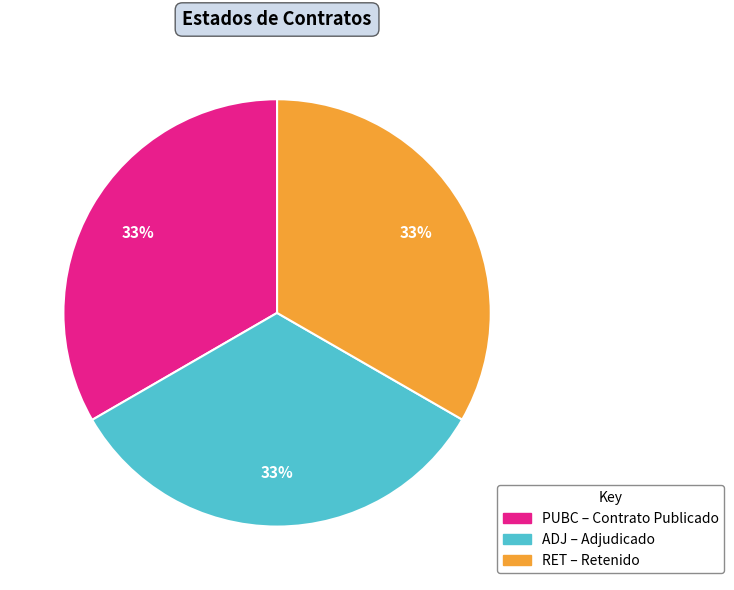

Does any single category account for the majority?

No